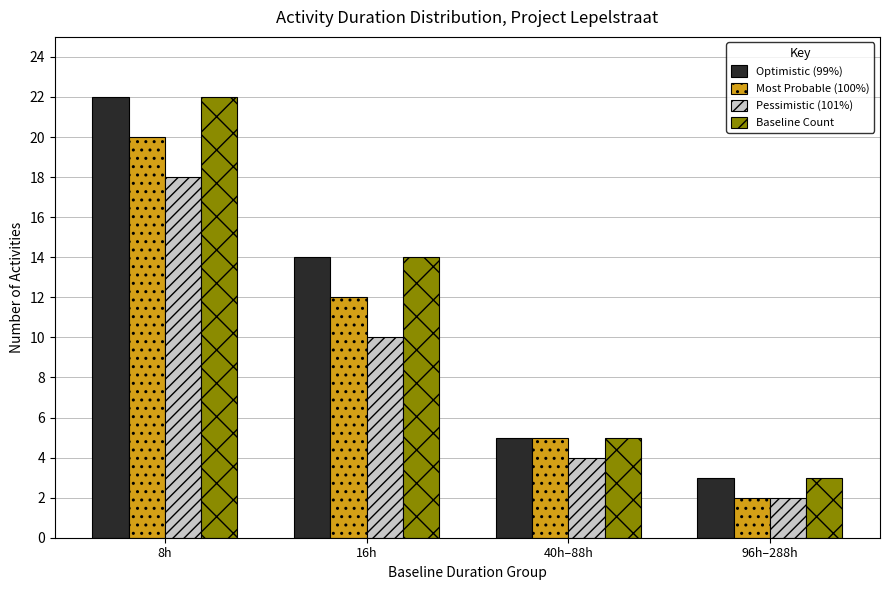

What is the total value across all series at 40h–88h?

19